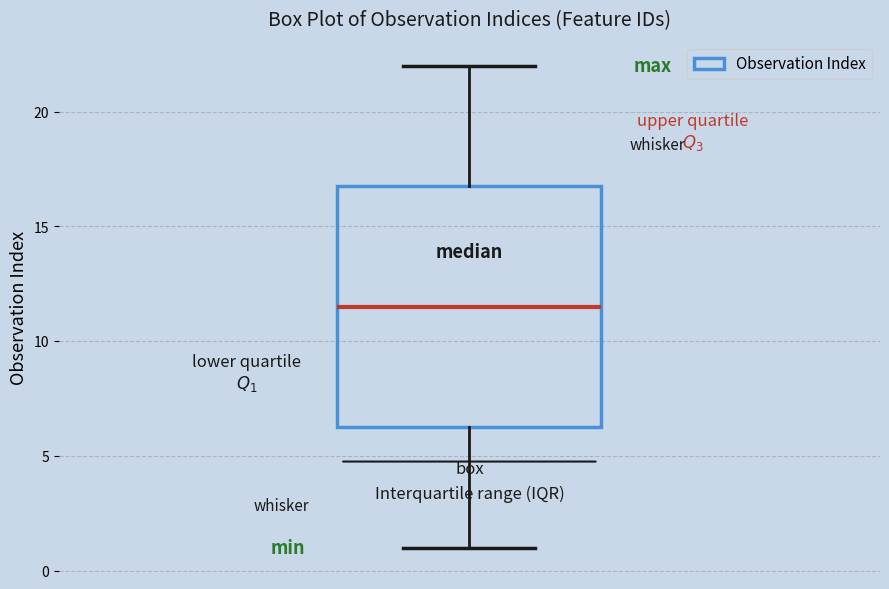

Read this box plot against the y-axis: the position of the median line, the range covered by the box, and the ends of both whiskers. The values are not printed on the chart, so give them approximately, as read against the axis.

median 11.5, box 6.5 to 17.0, whiskers 1.0 to 22.0